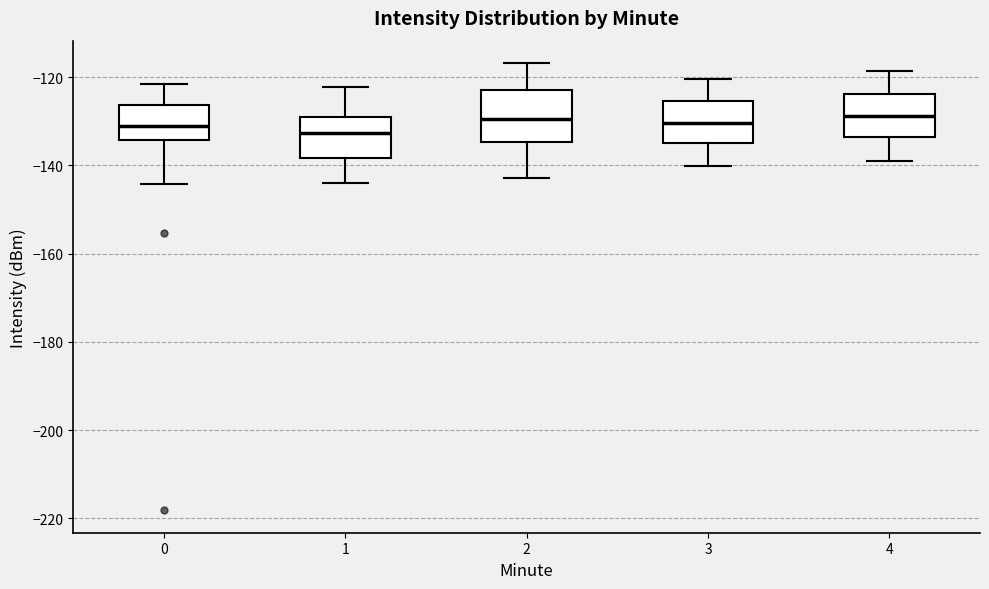

Reading left to right, transcribe this box plot: for each box, give where its median line is, the range the box spans, and where its two whiskers end, as read against the y-axis. The values are not printed on the chart, so give them approximately, as read against the axis.

0: median -132, box -134 to -126, whiskers -144 to -122
1: median -132, box -138 to -128, whiskers -144 to -122
2: median -130, box -134 to -122, whiskers -142 to -116
3: median -130, box -134 to -126, whiskers -140 to -120
4: median -128, box -134 to -124, whiskers -138 to -118